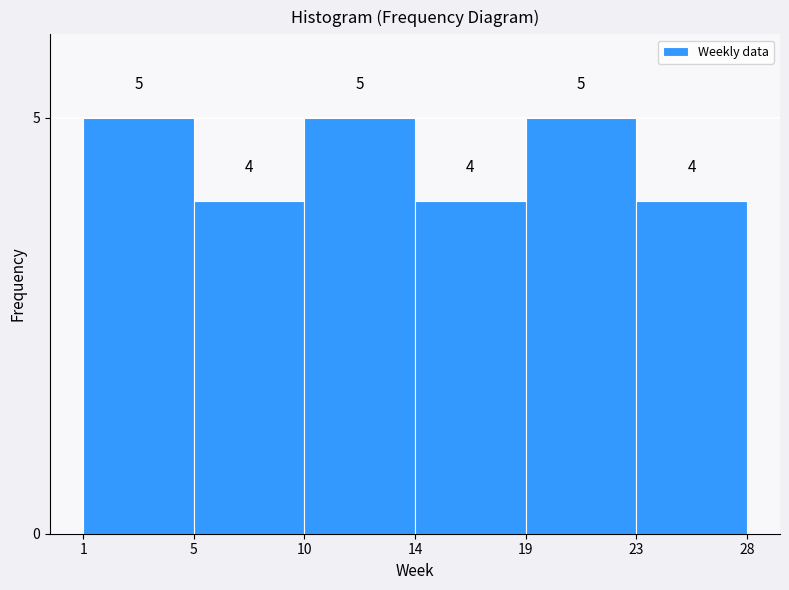

Reading left to right, transcribe all the data shown in this chart.

1=5	5=4	10=5	14=4	19=5	23=4